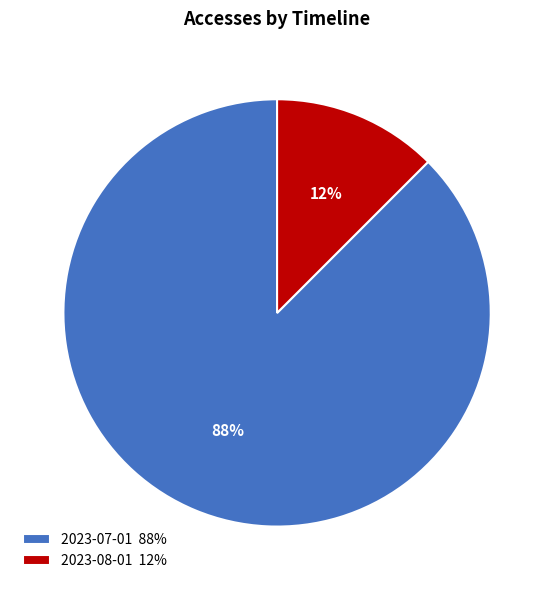

How many segments does this pie chart have?

2